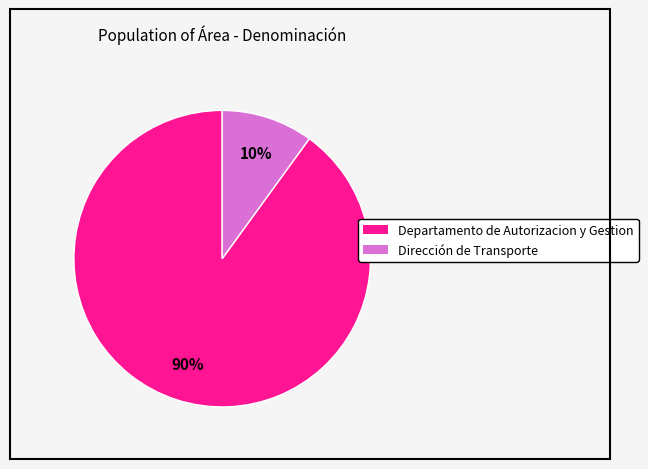

To the nearest percent, what is the difference between the Dirección de Transporte and Departamento de Autorizacion y Gestion slice percentages?

80%